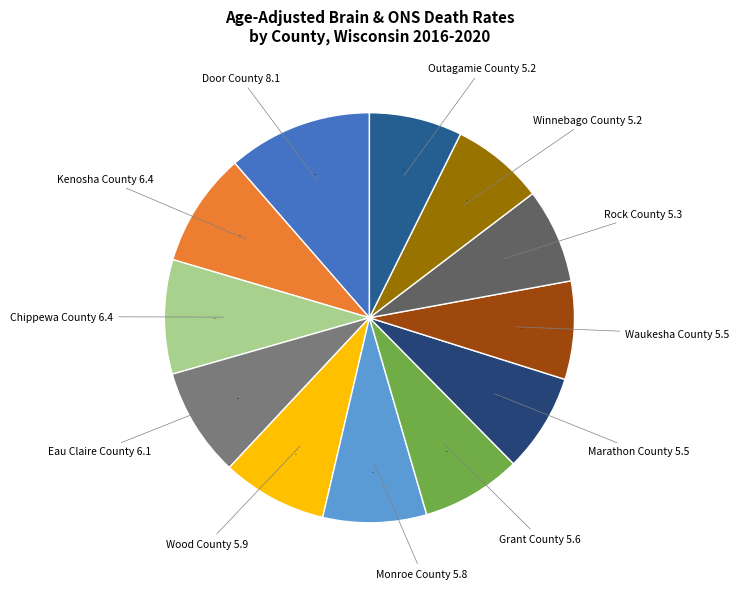

Is there any slice that represents more than half of the pie?

No